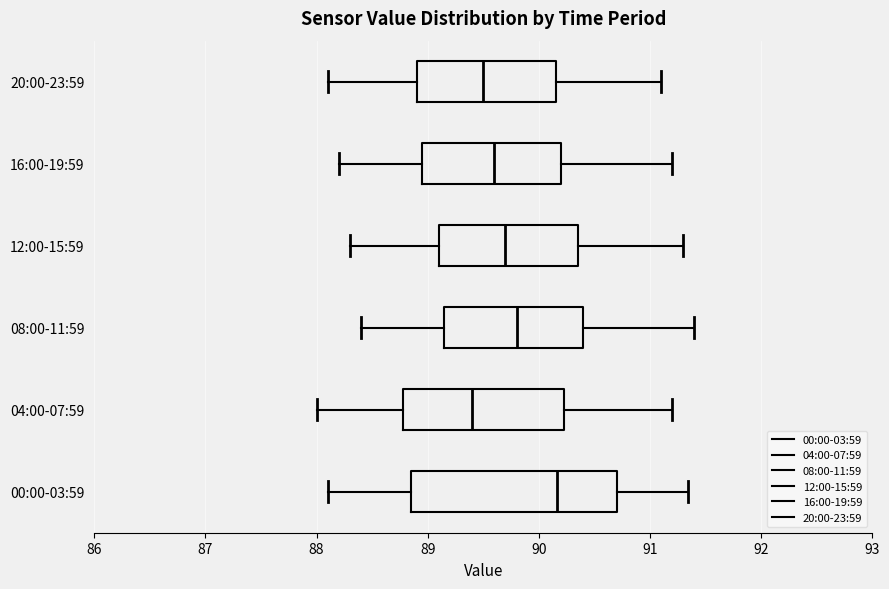

Comparing the boxes themselves (not the whiskers), which one is the widest?

00:00-03:59